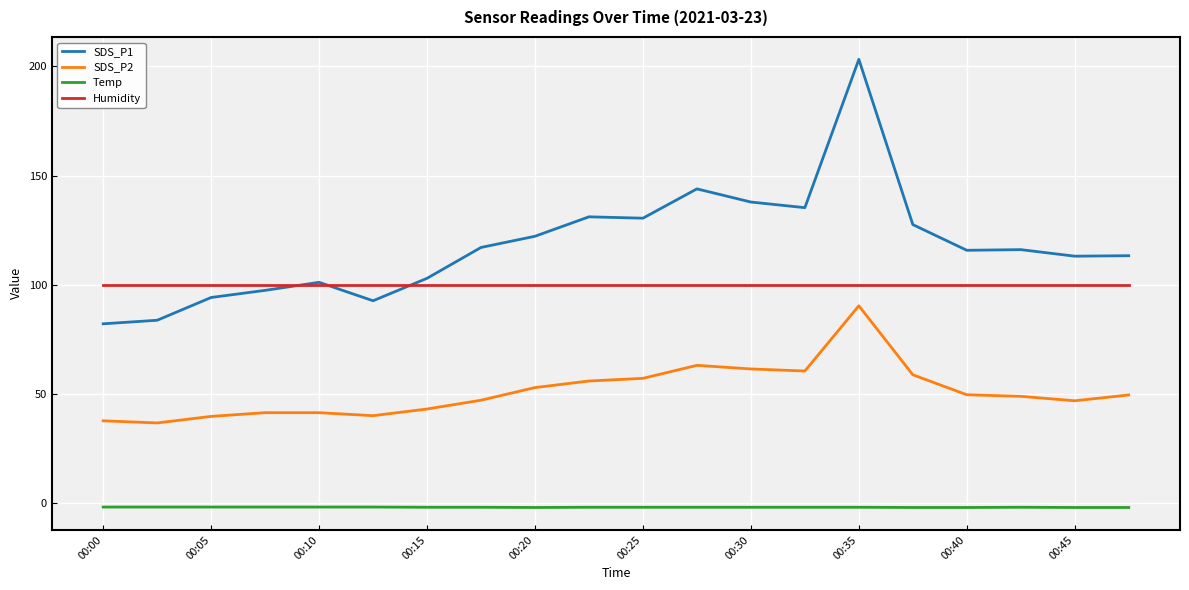

True or false: Temp and SDS_P2 cross at least once.

False